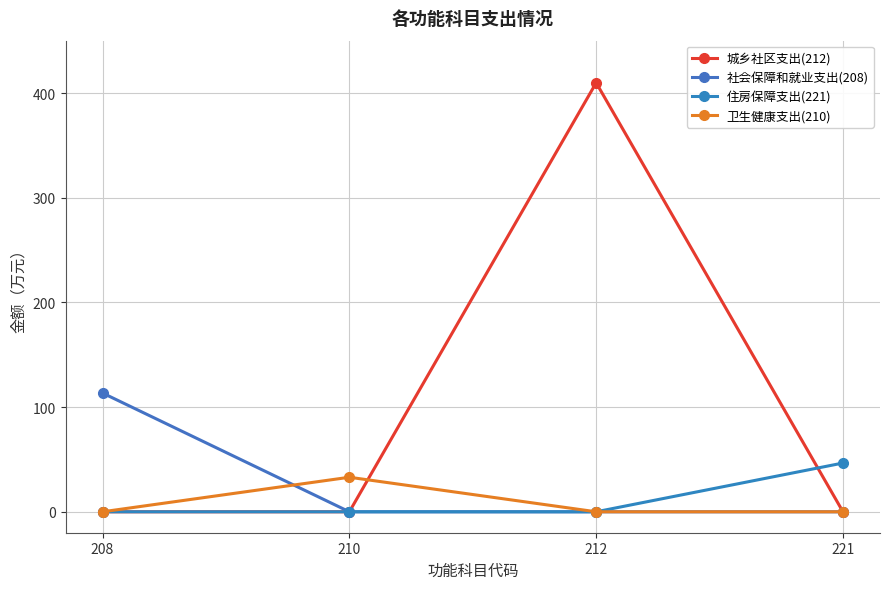

How many lines are shown in the chart?

4